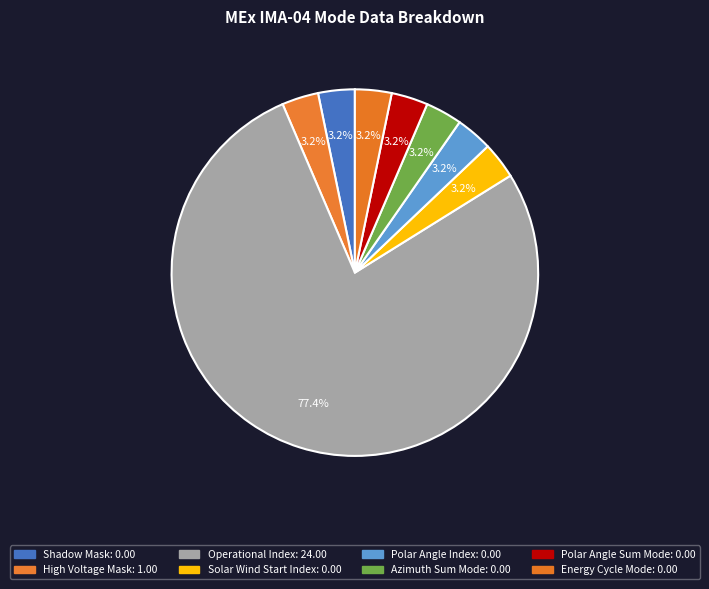

What is the majority slice?

Operational Index